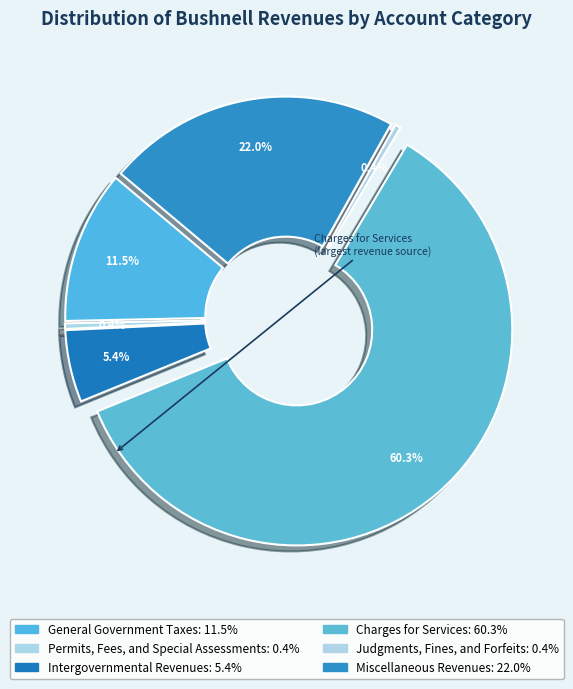

What portion of the pie excludes Miscellaneous Revenues?

78.0%